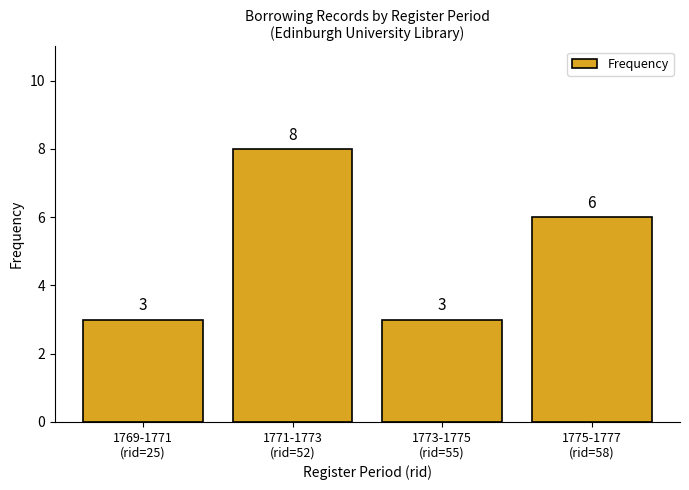

Reading right to left, what are all the values shown in this chart?

6	3	8	3